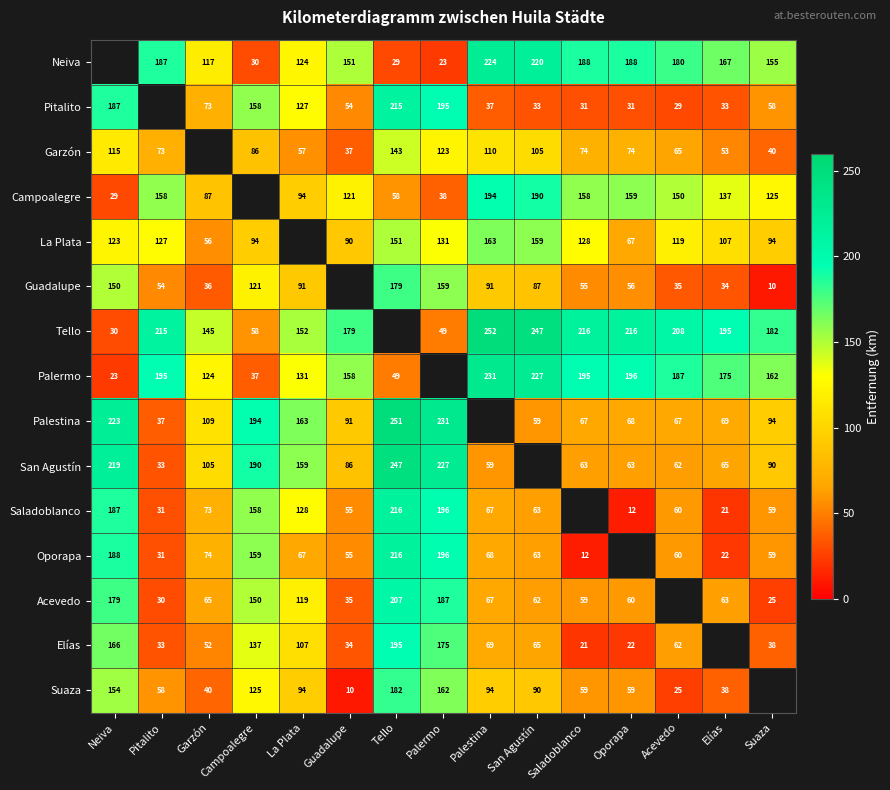

The La Plata series shows 22.7 at Oporapa. True or false?

False